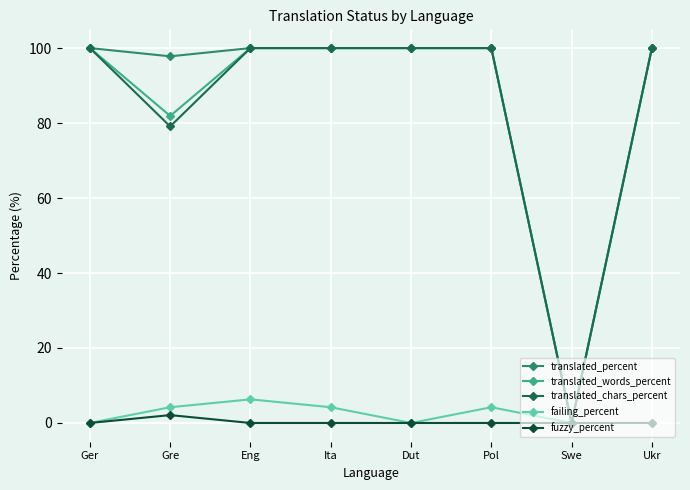

At which category does translated_words_percent reach its first local valley?

Gre